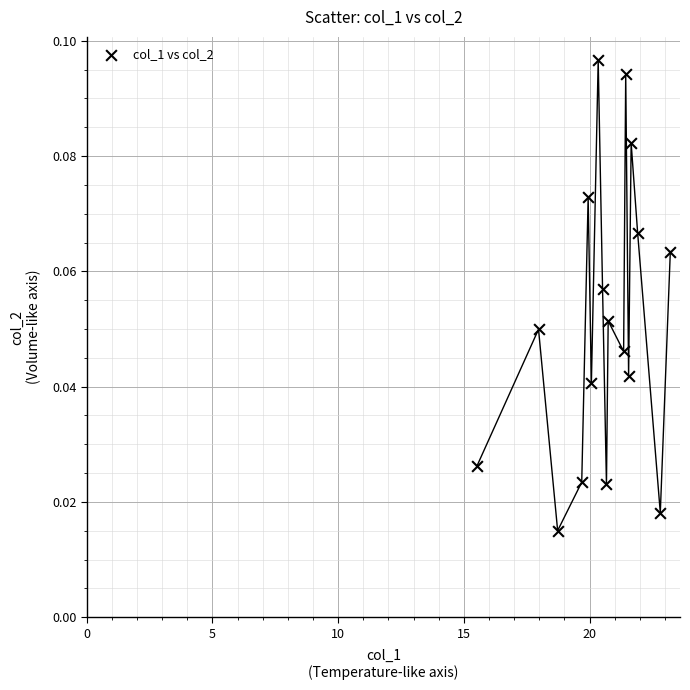

What is the range of X values (max minus min)?

7.7